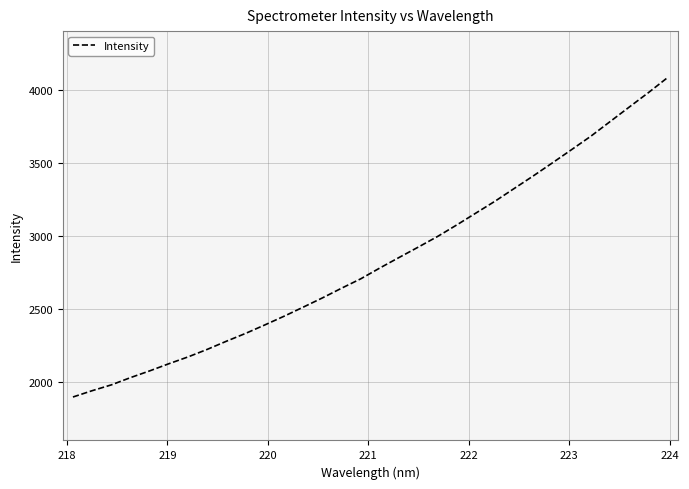

What is the smallest value displayed?

1897.2